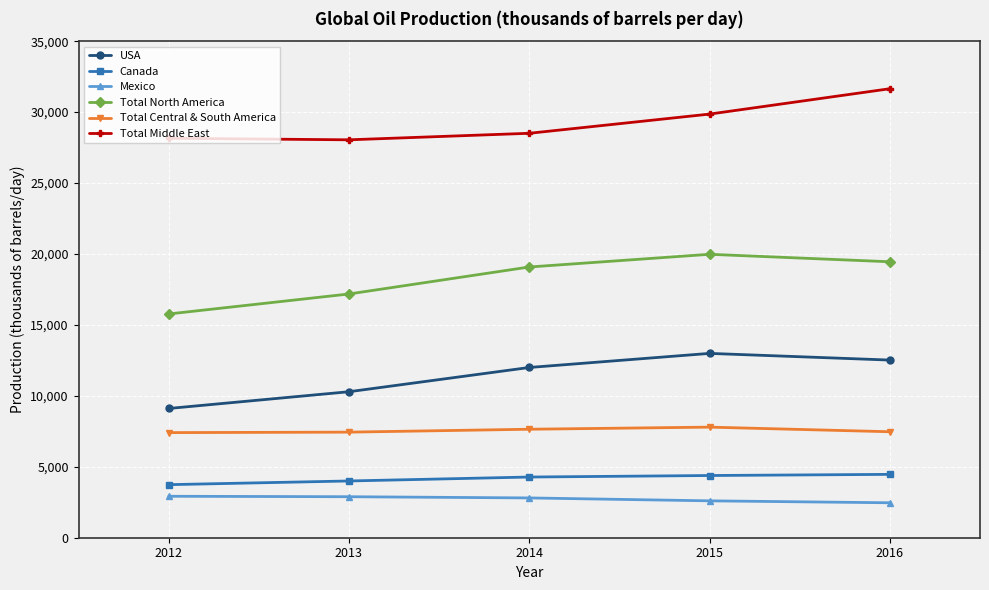

List the series in order of their peak value, highest first.

Total Middle East, Total North America, USA, Total Central & South America, Canada, Mexico